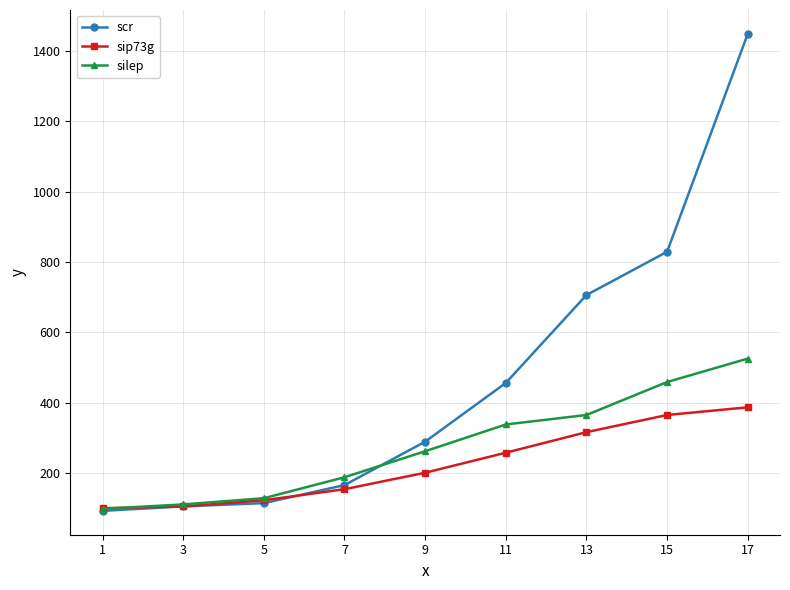

What is the approximate value of silep at 7?

187.3